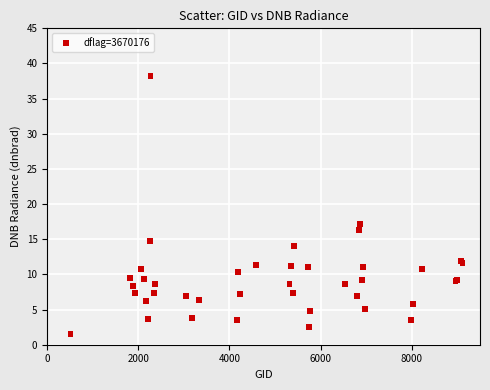

What Y value in the scatter plot is closest to 19?

17.2